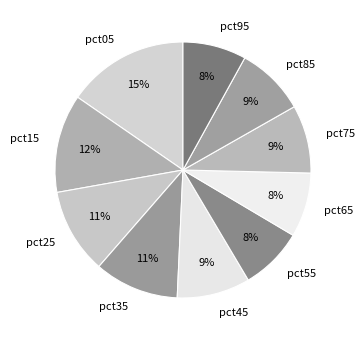

To the nearest percent, what percentage of the pie is pct25?

11%